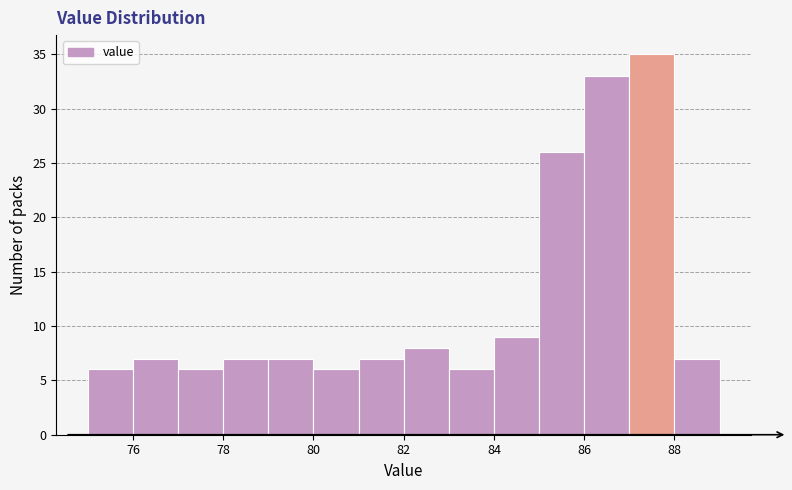

Reading left to right, transcribe this chart: for each bar, give the range it covers on the x-axis and its height. The values are not printed on the chart, so give them approximately, as read against the axis.

75 to 76: 6
76 to 77: 7
77 to 78: 6
78 to 79: 7
79 to 80: 7
80 to 81: 6
81 to 82: 7
82 to 83: 8
83 to 84: 6
84 to 85: 9
85 to 86: 26
86 to 87: 33
87 to 88: 35
88 to 89: 7